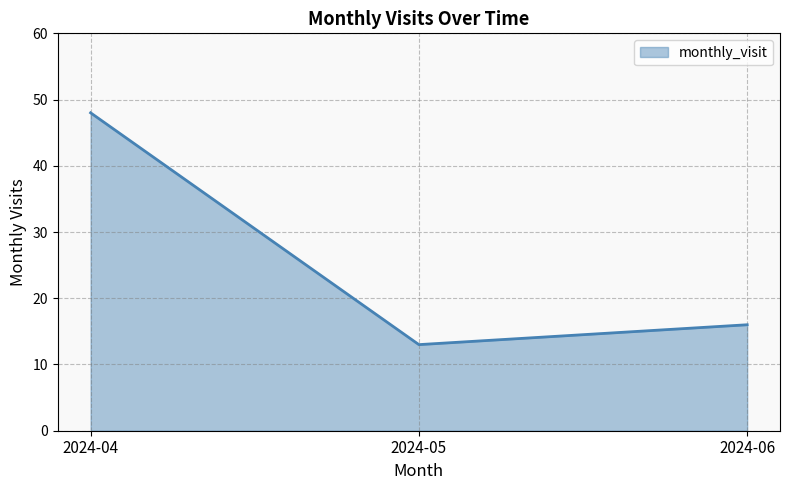

What is the difference between the maximum and minimum values?

35